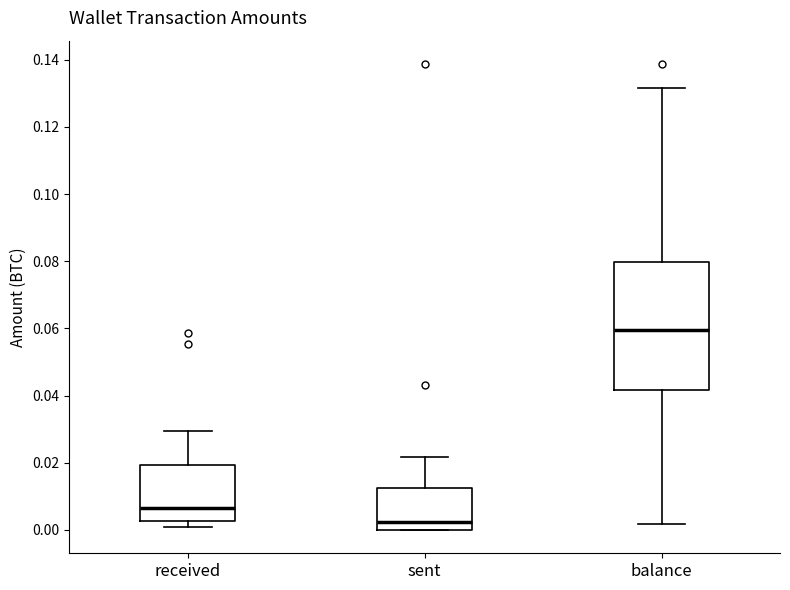

Which box's median line is the highest?

balance